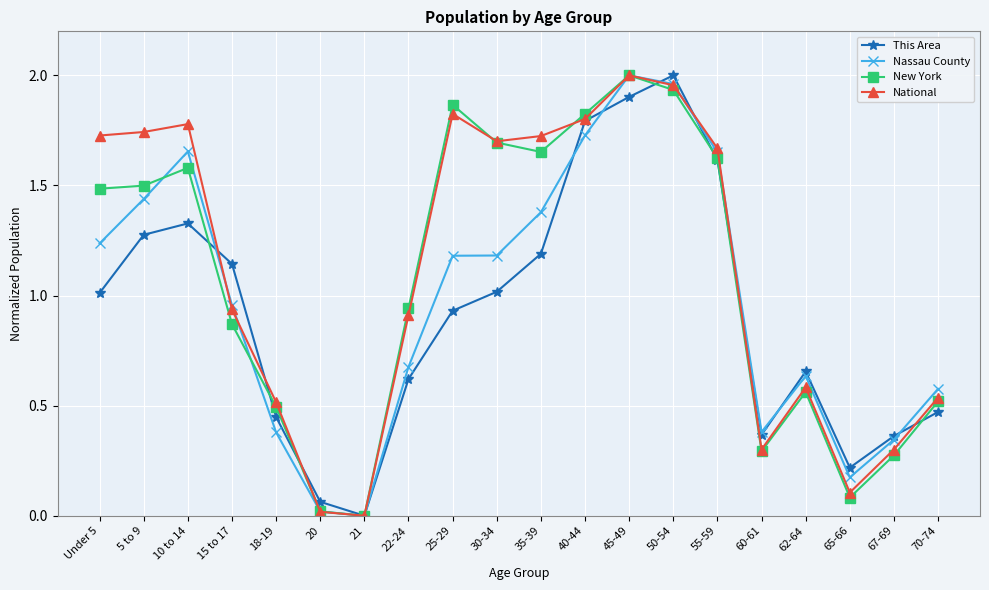

True or false: National has more than 1 interior local peaks.

True